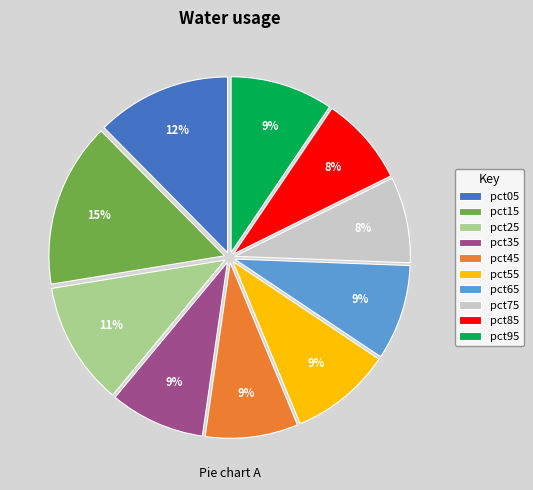

To the nearest percent, what is the average slice percentage?

10%